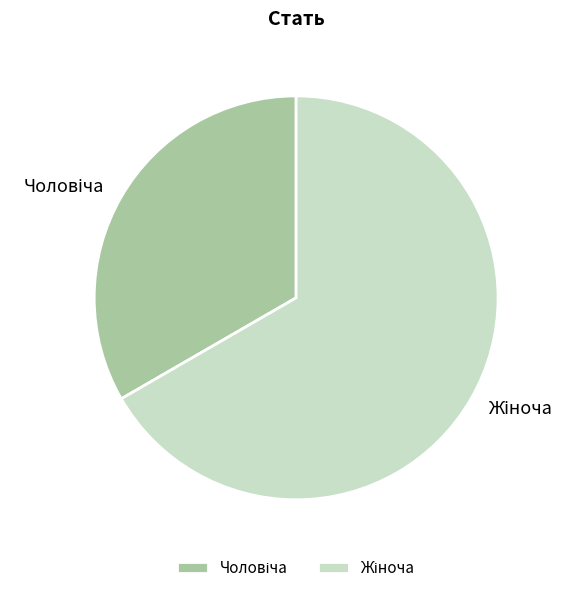

Count the number of slices in the pie.

2